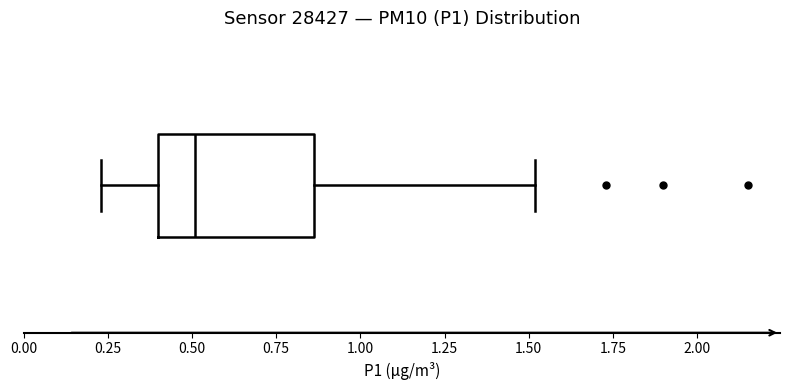

Where does the left whisker of the box end on the x-axis? The values are not printed on the chart, so give them approximately, as read against the axis.

0.25